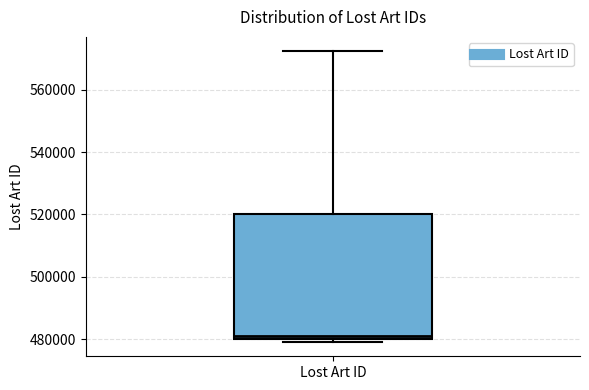

Transcribe this box plot: give where the median line is, the range the box spans, and where the two whiskers end, as read against the y-axis. The values are not printed on the chart, so give them approximately, as read against the axis.

median 480000 (just above the box's lower edge), box 480000 to 520000, whiskers 480000 (just below the box's lower edge) to 572000